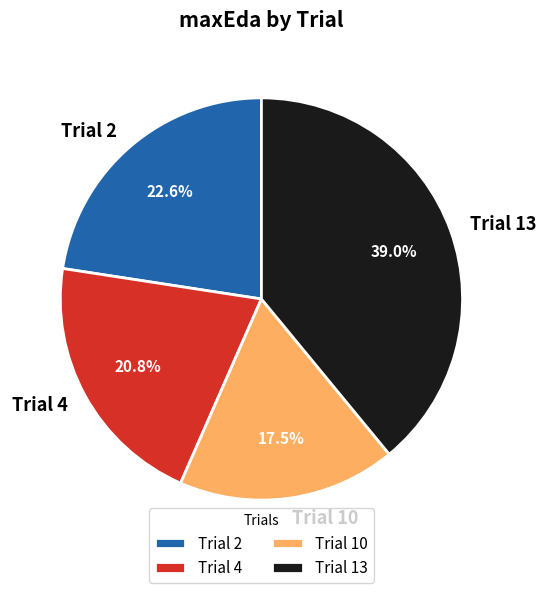

Rank the categories by value from lowest to highest.

Trial 10, Trial 4, Trial 2, Trial 13